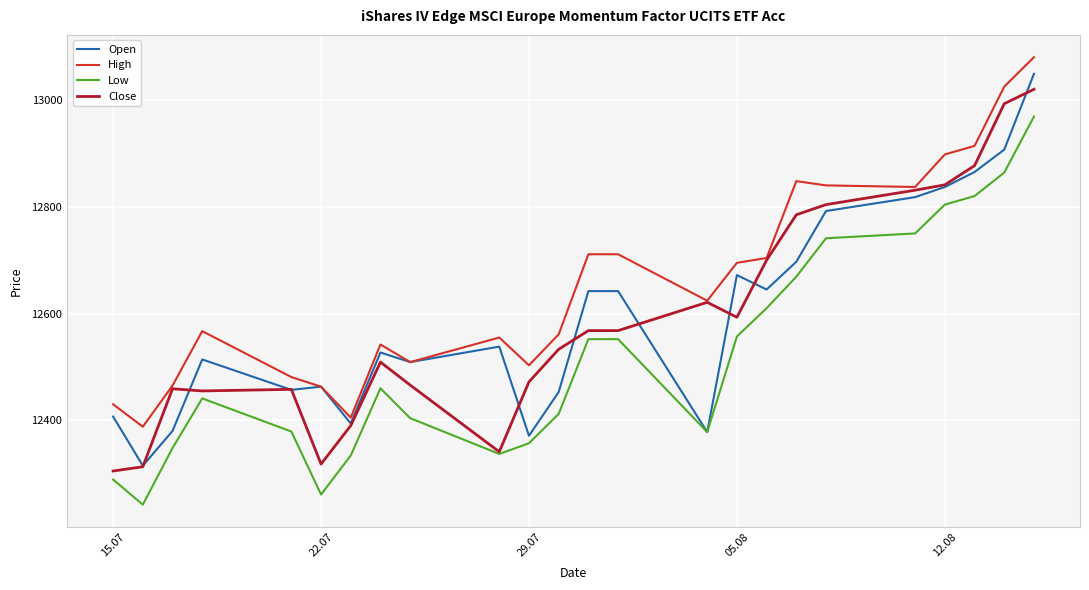

What is the difference between the second highest and minimum values in the Open series?

592